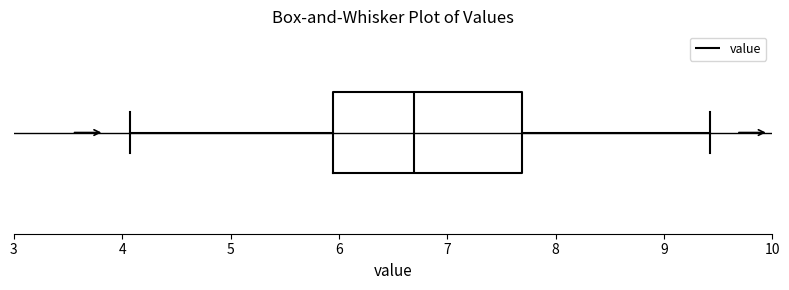

Transcribe this box plot: give where the median line is, the range the box spans, and where the two whiskers end, as read against the x-axis. The values are not printed on the chart, so give them approximately, as read against the axis.

median 6.7, box 6.0 to 7.7, whiskers 4.1 to 9.4